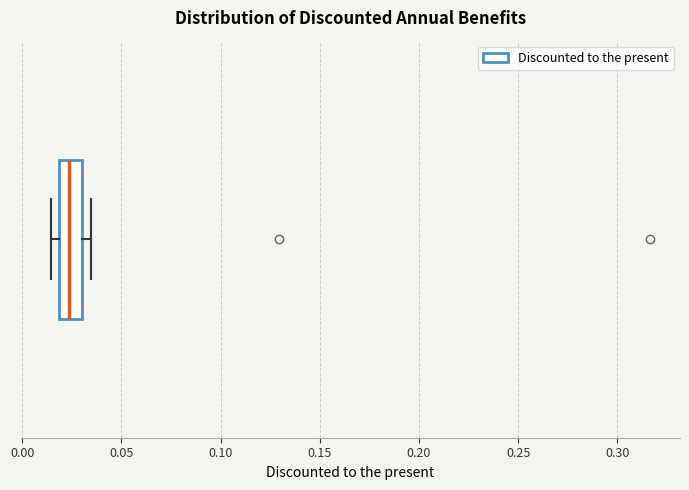

Read this box plot against the x-axis: the position of the median line, the range covered by the box, and the ends of both whiskers. The values are not printed on the chart, so give them approximately, as read against the axis.

median 0.025, box 0.020 to 0.030, whiskers 0.015 to 0.035